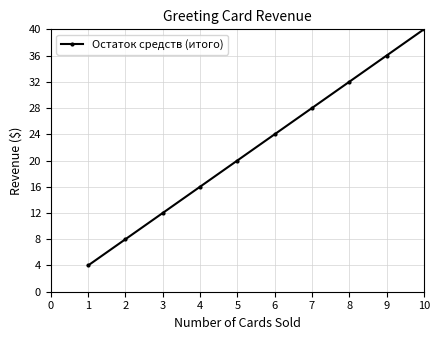

List the labels in order of value, largest first.

10, 9, 8, 7, 6, 5, 4, 3, 2, 1